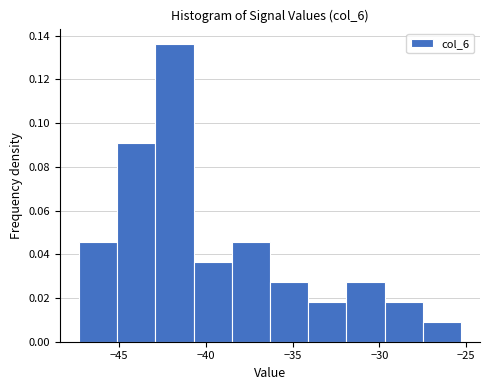

Reading left to right, transcribe this chart: for each bar, give the range it covers on the x-axis and its height. Neither the bar edges nor the heights are printed on the chart, so give them approximately, as read against the axes.

-47.3 to -45.1: 0.046
-45.1 to -42.9: 0.090
-42.9 to -40.7: 0.136
-40.7 to -38.5: 0.036
-38.5 to -36.3: 0.046
-36.3 to -34.1: 0.028
-34.1 to -31.9: 0.018
-31.9 to -29.7: 0.028
-29.7 to -27.5: 0.018
-27.5 to -25.3: 0.010